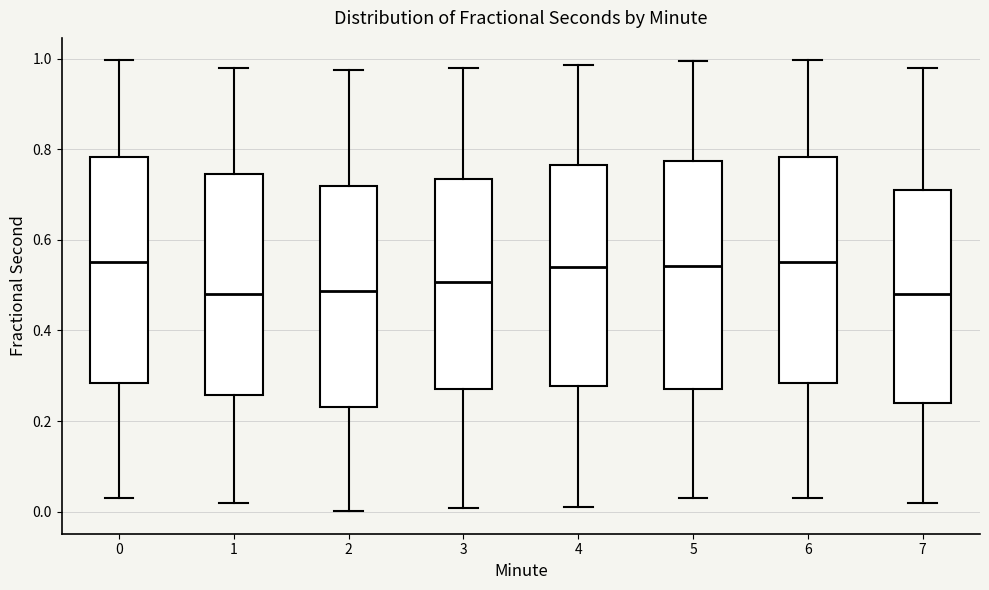

Where is the lower edge of the box at x = 6 on the y-axis? The values are not printed on the chart, so give them approximately, as read against the axis.

0.28